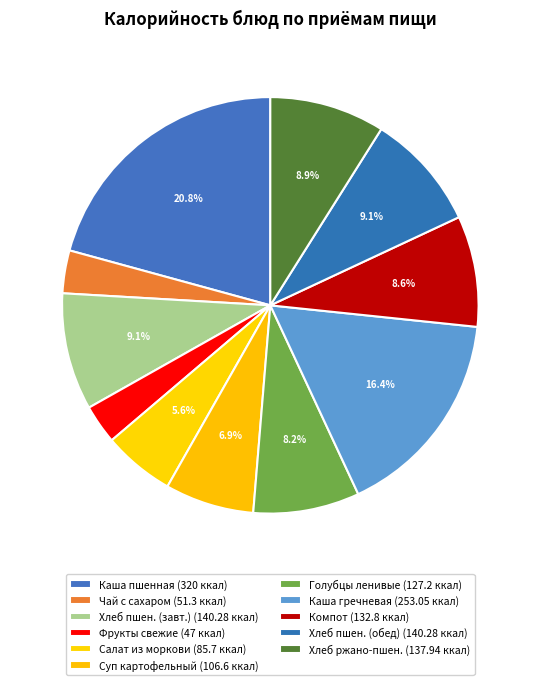

Count the number of slices in the pie.

11